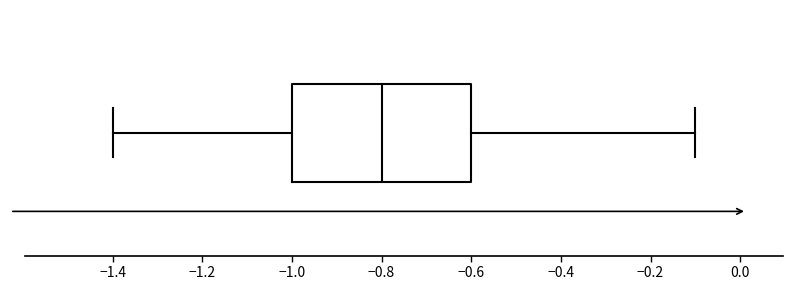

Where is the left edge of the box on the x-axis? The values are not printed on the chart, so give them approximately, as read against the axis.

-1.0